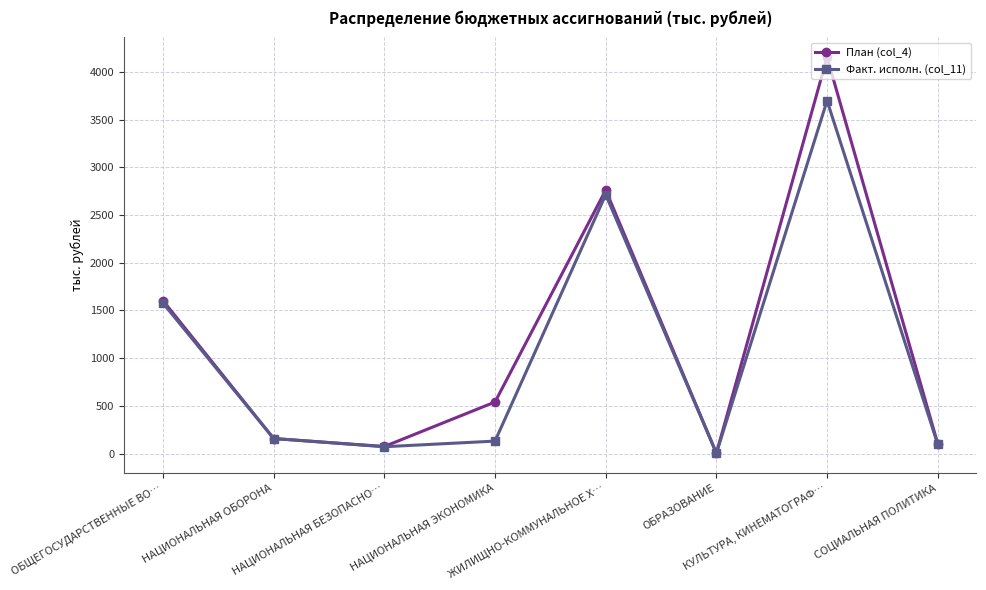

Rank the series by their maximum value, from lowest to highest.

Факт. исполн. (col_11), План (col_4)